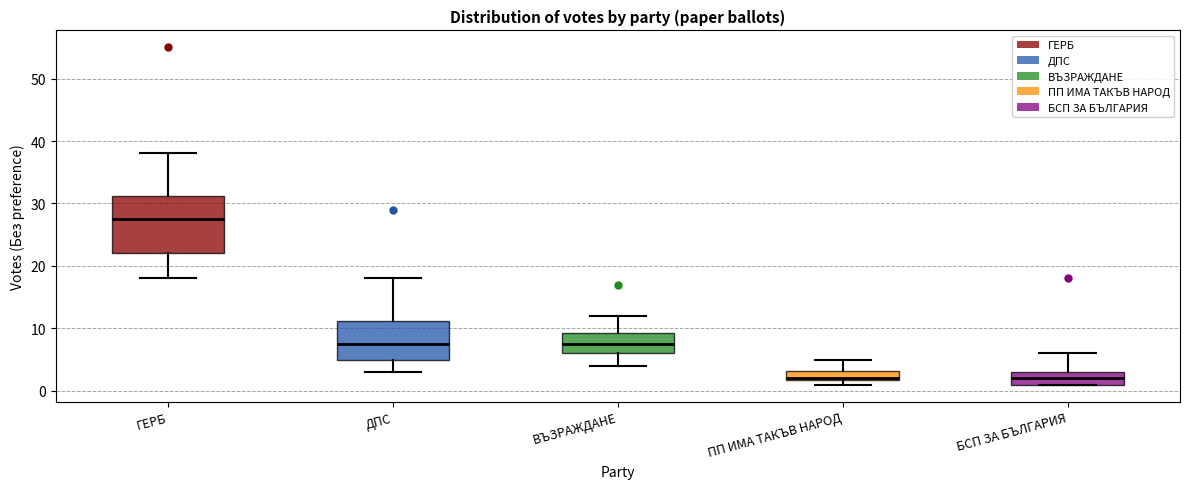

Where is the lower edge of the box for ПП ИМА ТАКЪВ НАРОД on the y-axis? The values are not printed on the chart, so give them approximately, as read against the axis.

2